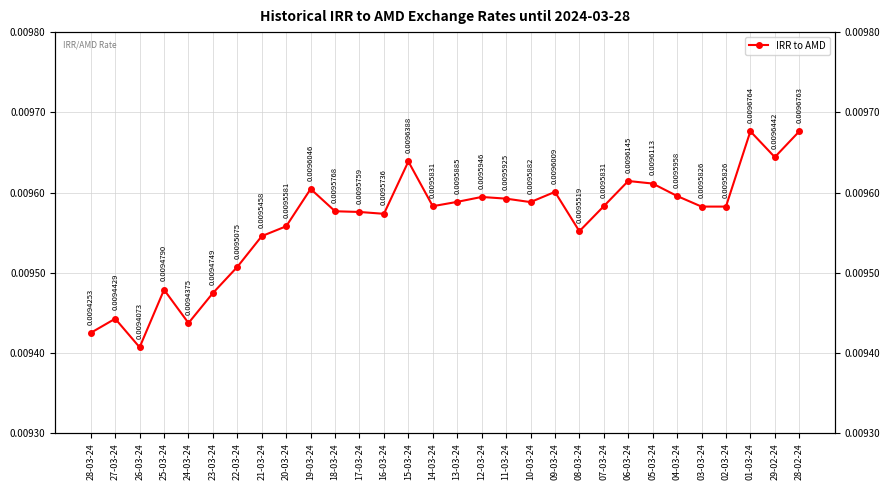

List the labels in order of value, largest first.

01-03-24, 28-02-24, 29-02-24, 15-03-24, 06-03-24, 05-03-24, 19-03-24, 09-03-24, 04-03-24, 12-03-24, 11-03-24, 13-03-24, 10-03-24, 14-03-24, 07-03-24, 03-03-24, 02-03-24, 18-03-24, 17-03-24, 16-03-24, 20-03-24, 08-03-24, 21-03-24, 22-03-24, 25-03-24, 23-03-24, 27-03-24, 24-03-24, 28-03-24, 26-03-24